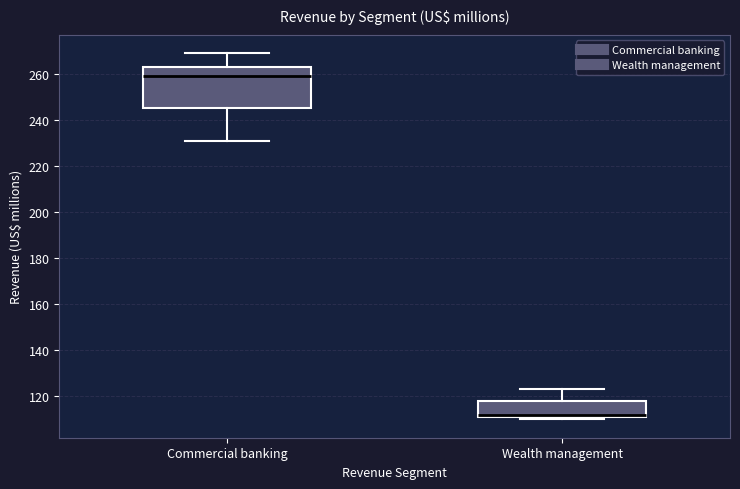

Reading left to right, read every box against the y-axis: the position of its median line, the range the box covers, and the ends of its whiskers. The values are not printed on the chart, so give them approximately, as read against the axis.

Commercial banking: median 260, box 246 to 264, whiskers 232 to 270
Wealth management: median 112 (just above the box's lower edge), box 112 to 118, whiskers 110 to 124